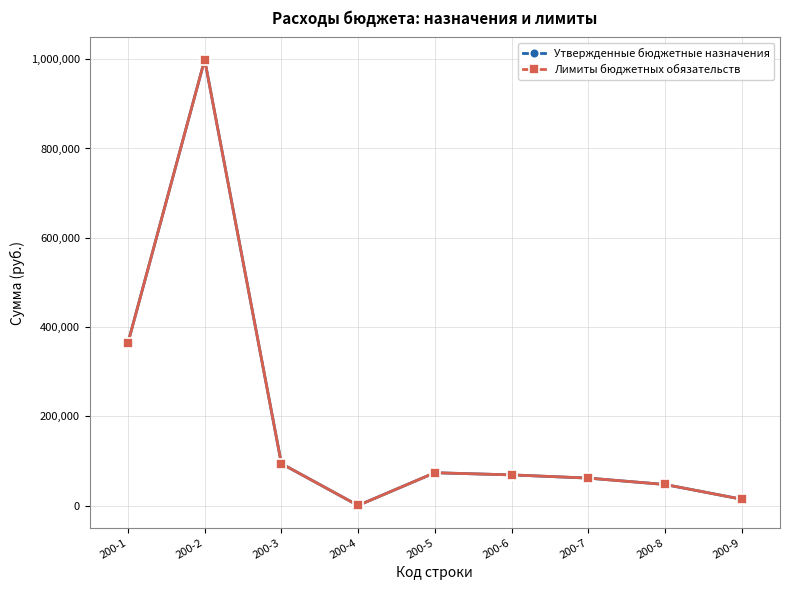

The Лимиты бюджетных обязательств series shows 97208 at 200-5. True or false?

False